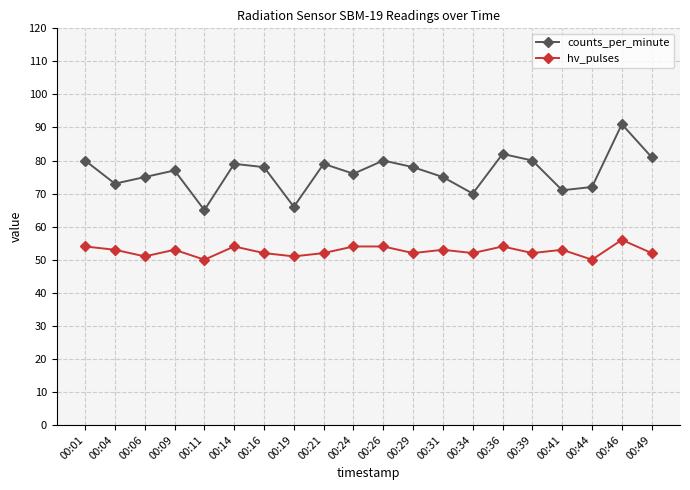

What is the average value of the hv_pulses series?

53